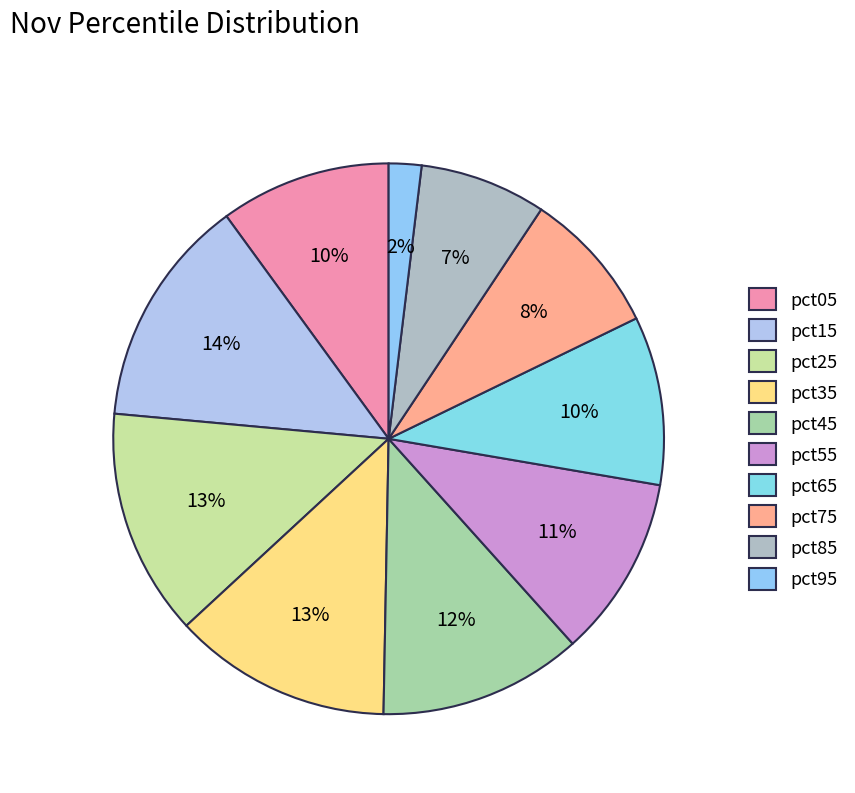

Which slice is the largest?

pct15